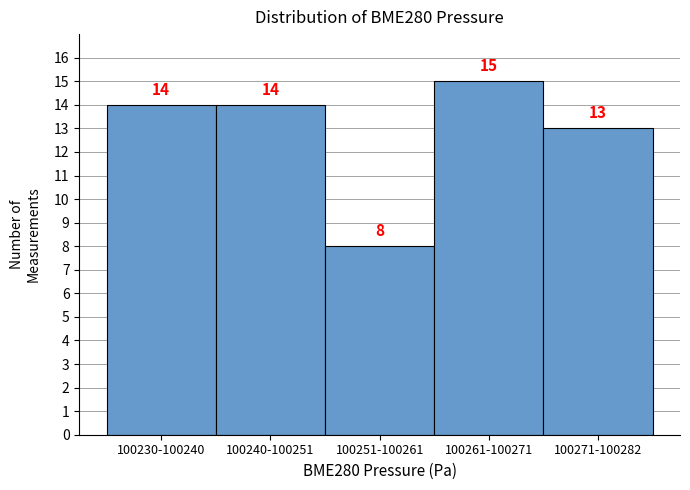

Reading right to left, transcribe all the data shown in this chart.

100271-100282=13	100261-100271=15	100251-100261=8	100240-100251=14	100230-100240=14